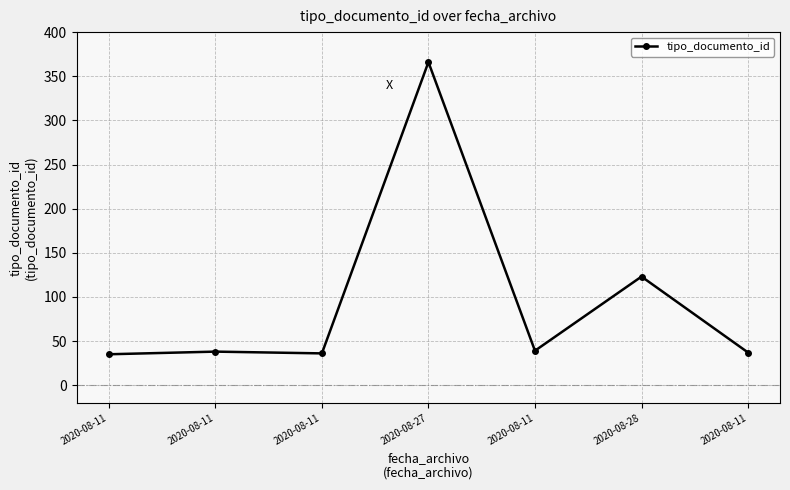

How many values are below 38?

3